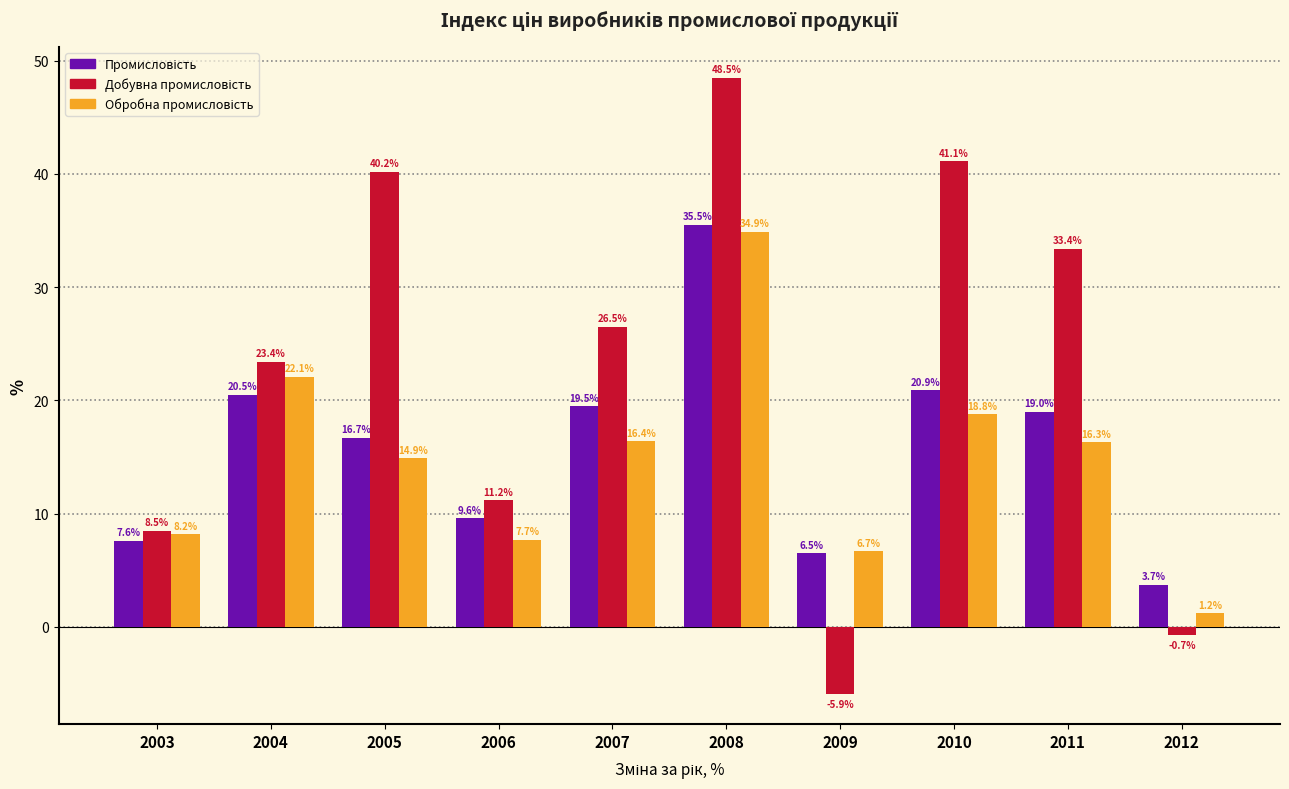

What is the maximum value shown in the chart?

48.5